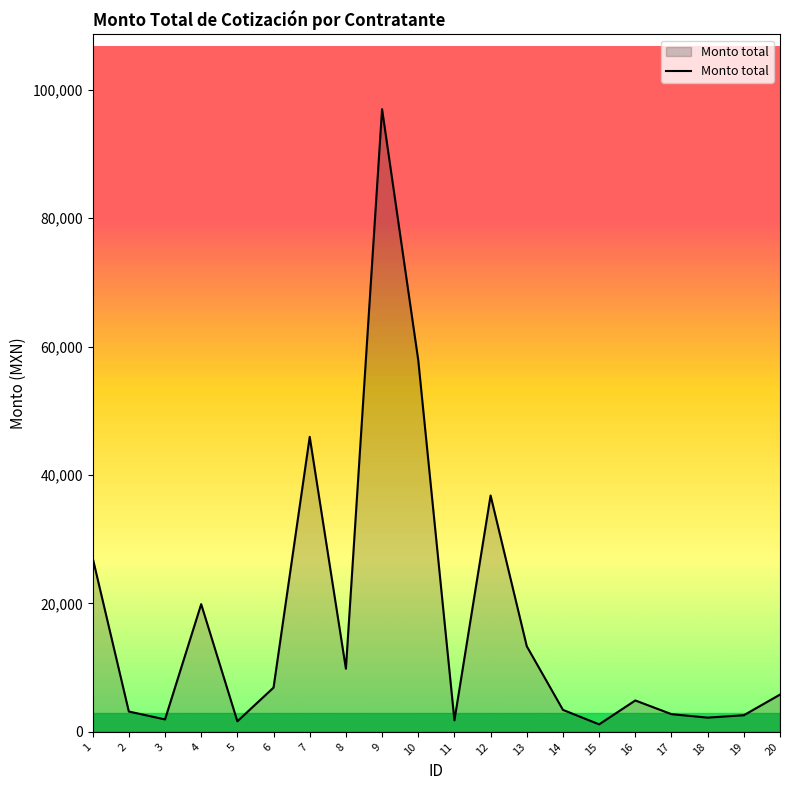

What is the maximum value shown in the chart?

96985.0